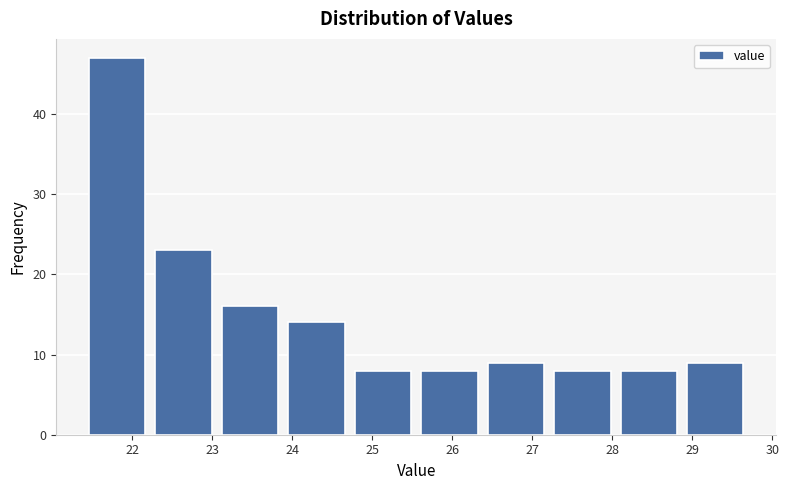

Reading left to right, transcribe this chart: for each bar, give the range it covers on the x-axis and its height. Neither the bar edges nor the heights are printed on the chart, so give them approximately, as read against the axes.

21.40 to 22.23: 47
22.23 to 23.06: 23
23.06 to 23.89: 16
23.89 to 24.72: 14
24.72 to 25.55: 8
25.55 to 26.38: 8
26.38 to 27.21: 9
27.21 to 28.04: 8
28.04 to 28.87: 8
28.87 to 29.70: 9